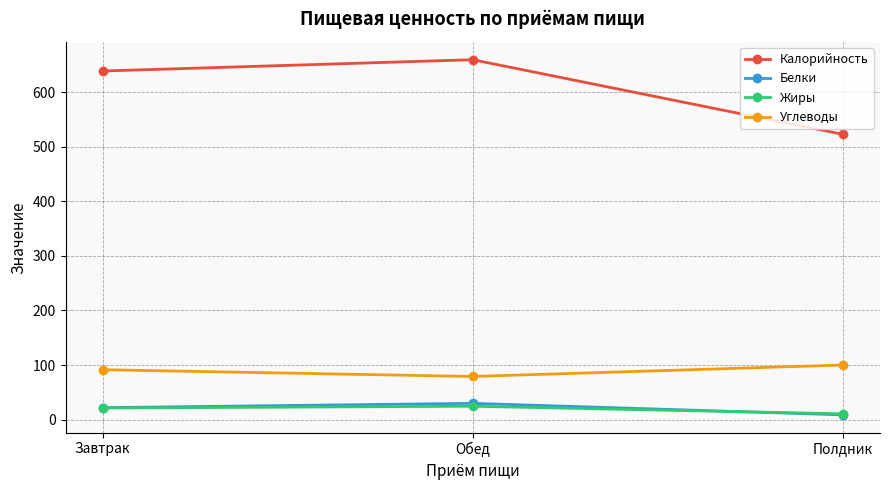

Is it true that Углеводы equals 91.5 at Завтрак?

True